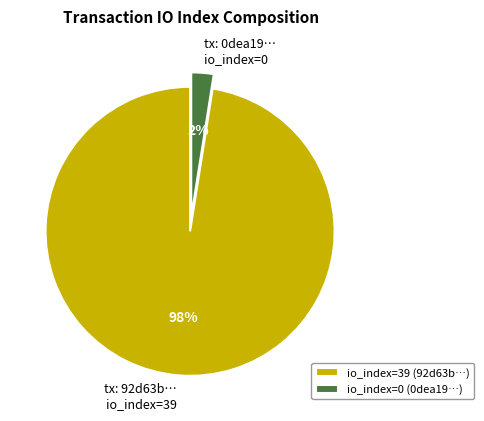

To the nearest percent, what is the combined percentage of tx: 92d63b… io_index=39 and tx: 0dea19… io_index=0?

100%